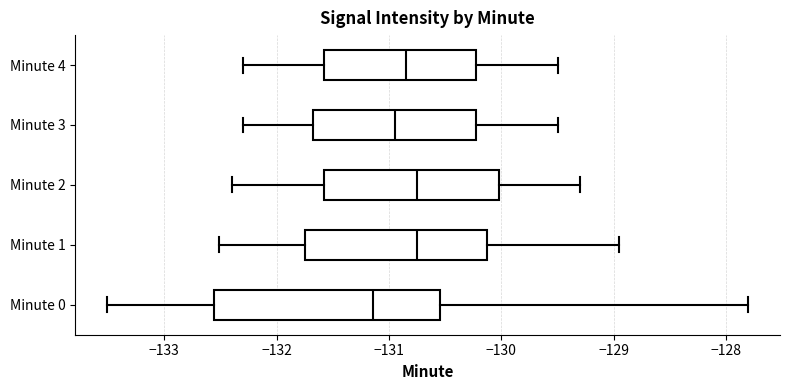

Where does the left whisker of the box for Minute 3 end on the x-axis? The values are not printed on the chart, so give them approximately, as read against the axis.

-132.3